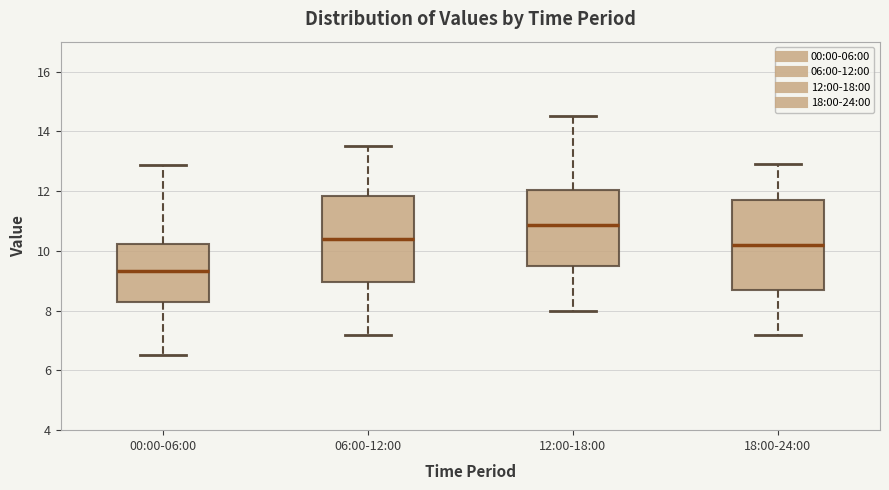

Where is the upper edge of the box for 00:00-06:00 on the y-axis? The values are not printed on the chart, so give them approximately, as read against the axis.

10.2